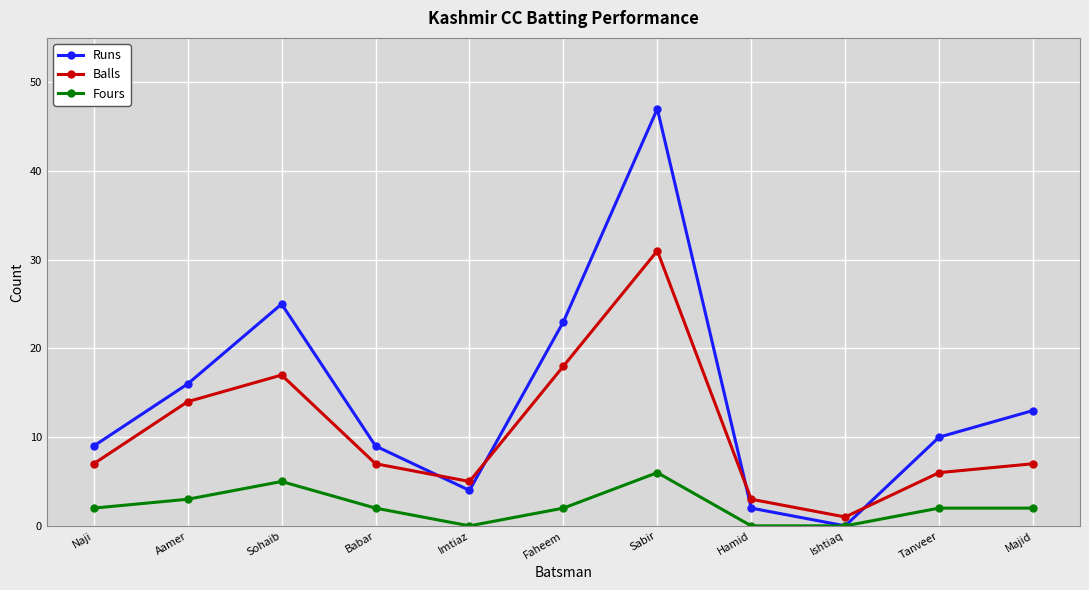

How many values in the Runs series are below 10?

5